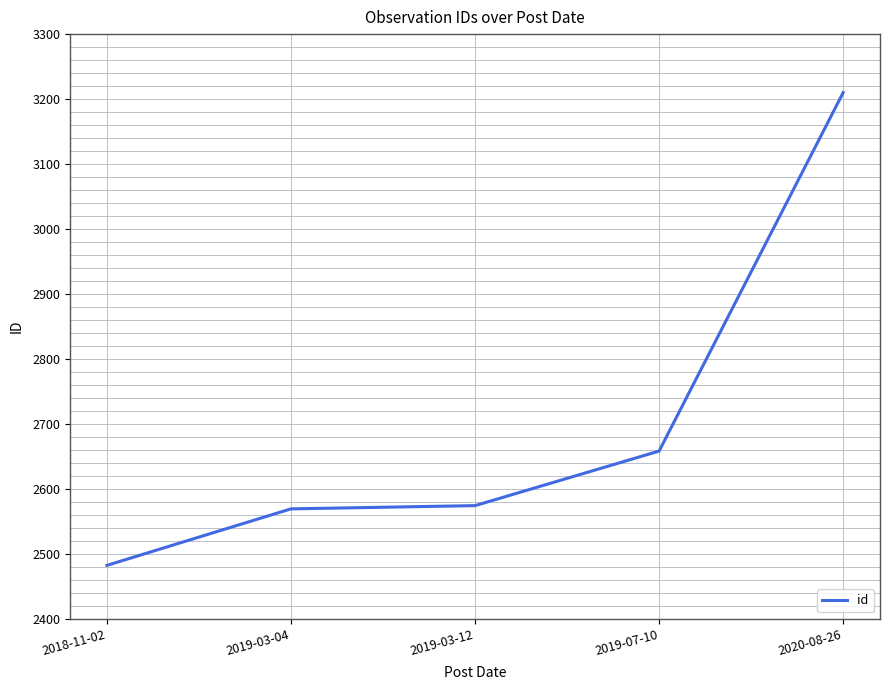

How many series are shown in this chart?

1